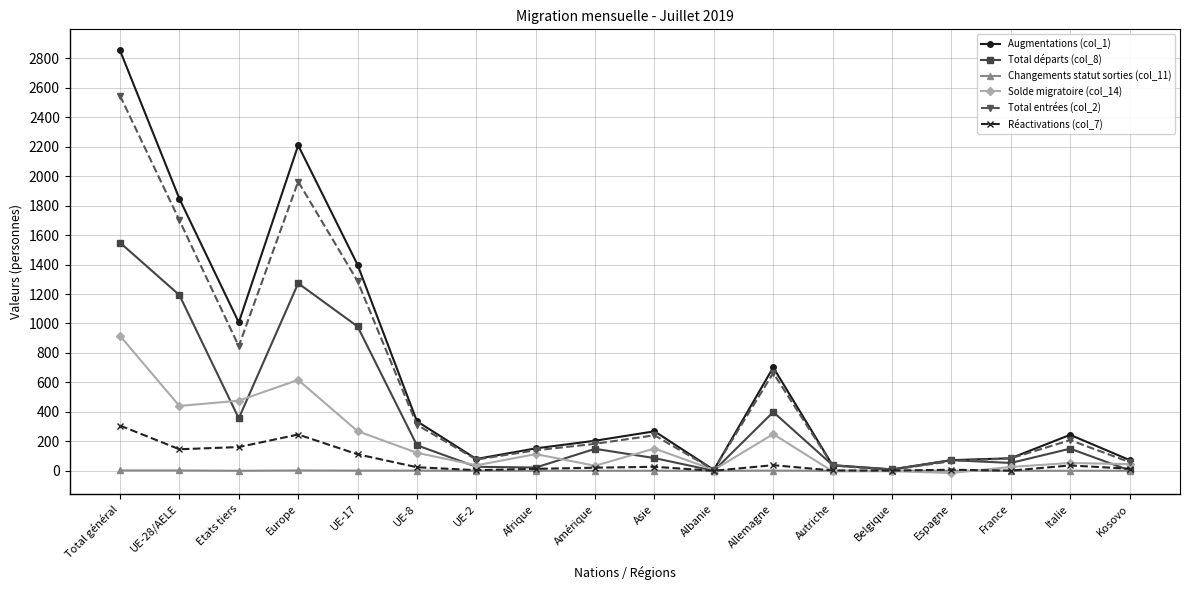

List the series in order of their peak value, lowest first.

Changements statut sorties (col_11), Réactivations (col_7), Solde migratoire (col_14), Total départs (col_8), Total entrées (col_2), Augmentations (col_1)